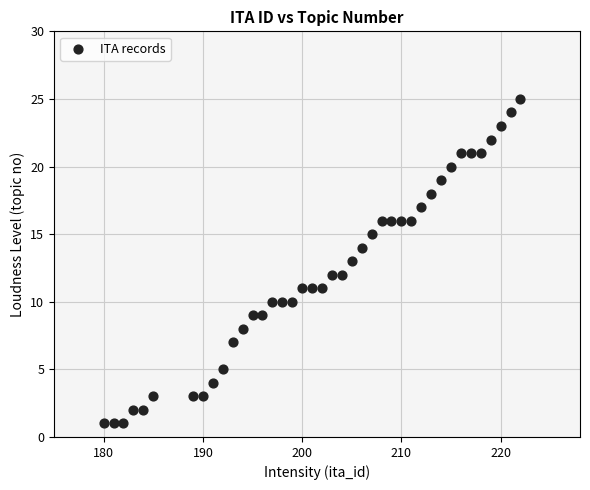

What is the range of Y values (max minus min)?

24